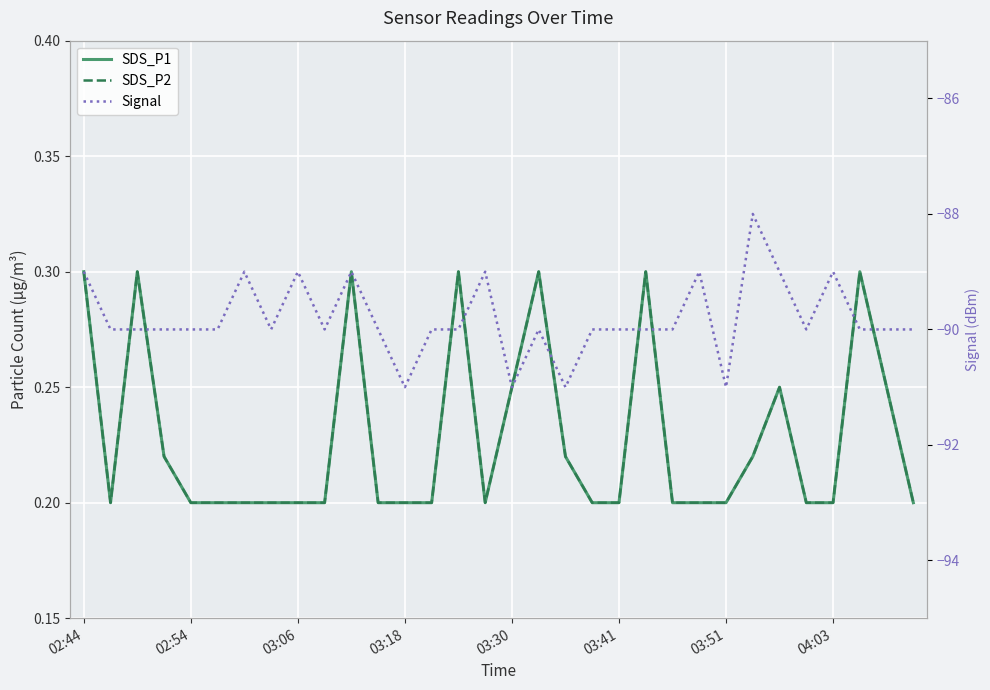

What is the average value of the Signal series?

-89.8